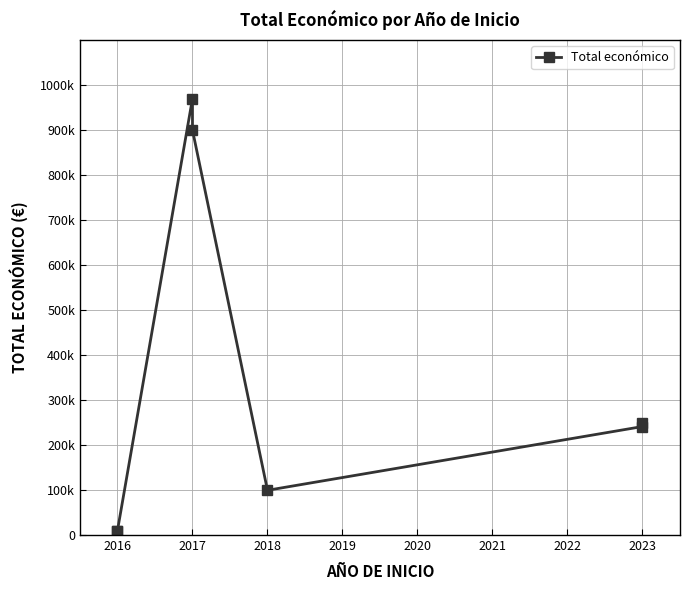

How many values exceed 241068?

3